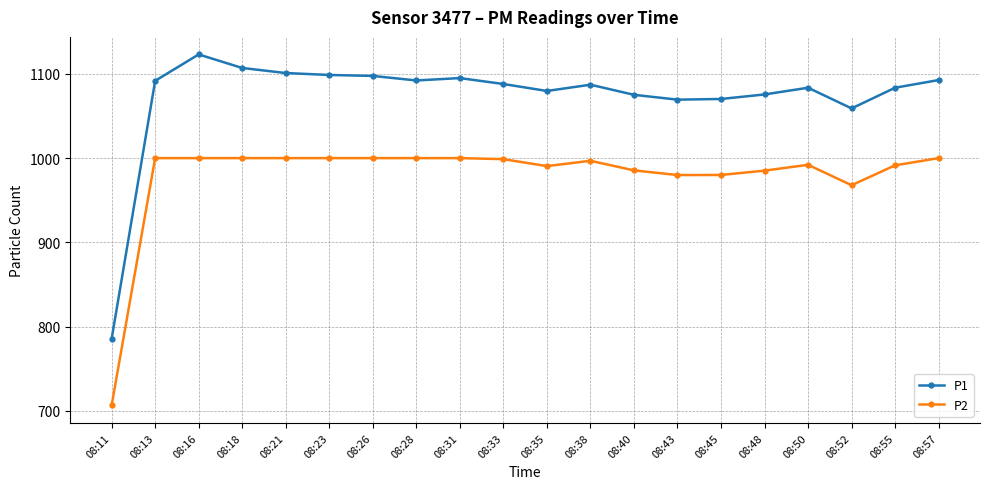

What is the difference between the highest and lowest values at 08:31?

95.0